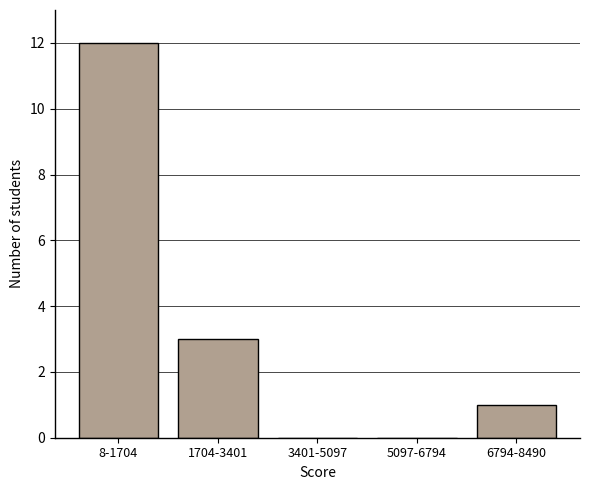

Reading right to left, what are all the values shown in this chart?

6794-8490=1	5097-6794=0	3401-5097=0	1704-3401=3	8-1704=12